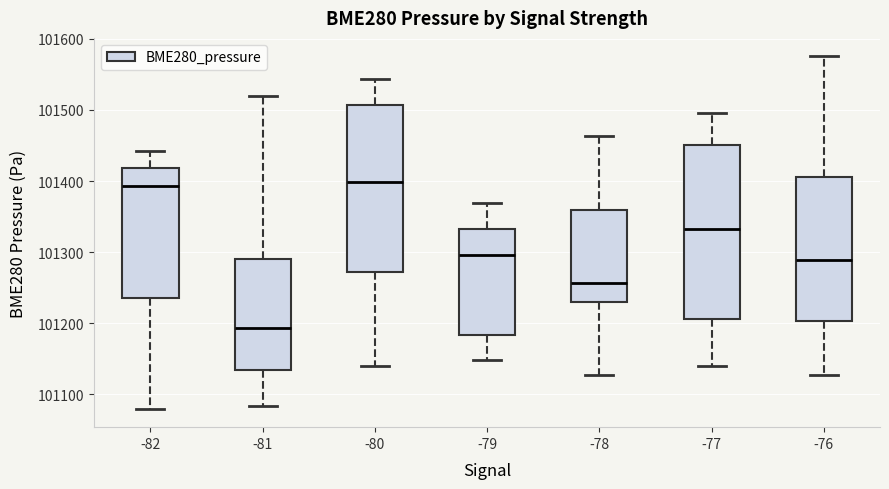

Reading left to right, read every box against the y-axis: the position of its median line, the range the box covers, and the ends of its whiskers. The values are not printed on the chart, so give them approximately, as read against the axis.

-82: median 101390, box 101240 to 101420, whiskers 101080 to 101440
-81: median 101190, box 101130 to 101290, whiskers 101080 to 101520
-80: median 101400, box 101270 to 101510, whiskers 101140 to 101540
-79: median 101300, box 101180 to 101330, whiskers 101150 to 101370
-78: median 101260, box 101230 to 101360, whiskers 101130 to 101460
-77: median 101330, box 101210 to 101450, whiskers 101140 to 101500
-76: median 101290, box 101200 to 101410, whiskers 101130 to 101580